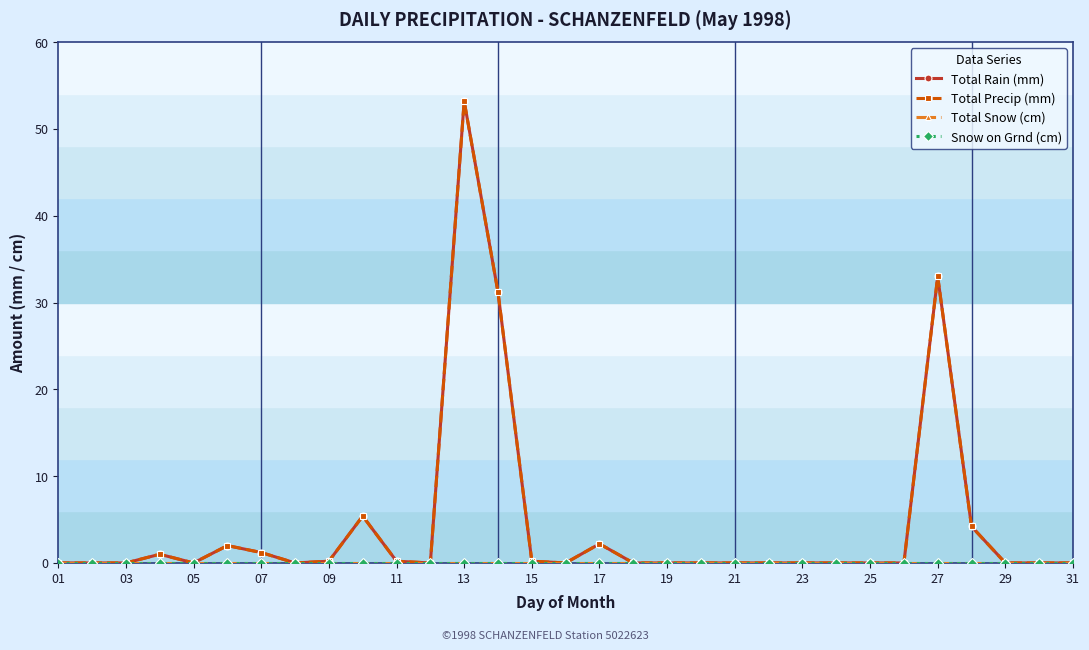

Is this an area chart (filled region under the line)?

No